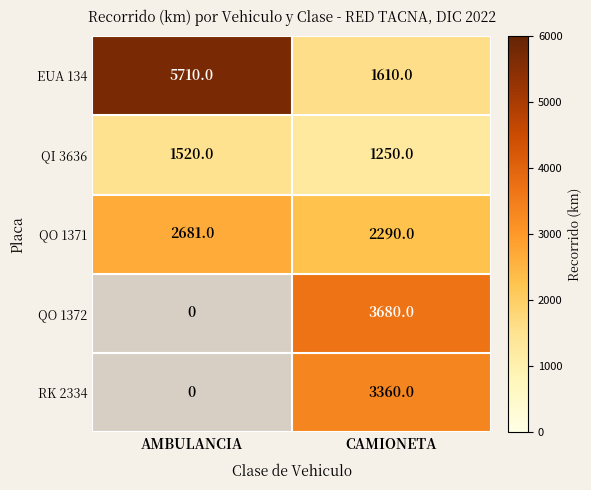

How many data points in QI 3636 are less than 1520?

1